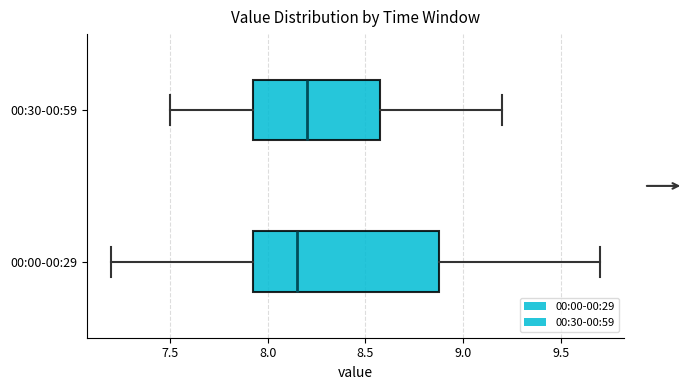

Where does the median line of the box for 00:00-00:29 sit on the x-axis? The values are not printed on the chart, so give them approximately, as read against the axis.

8.15